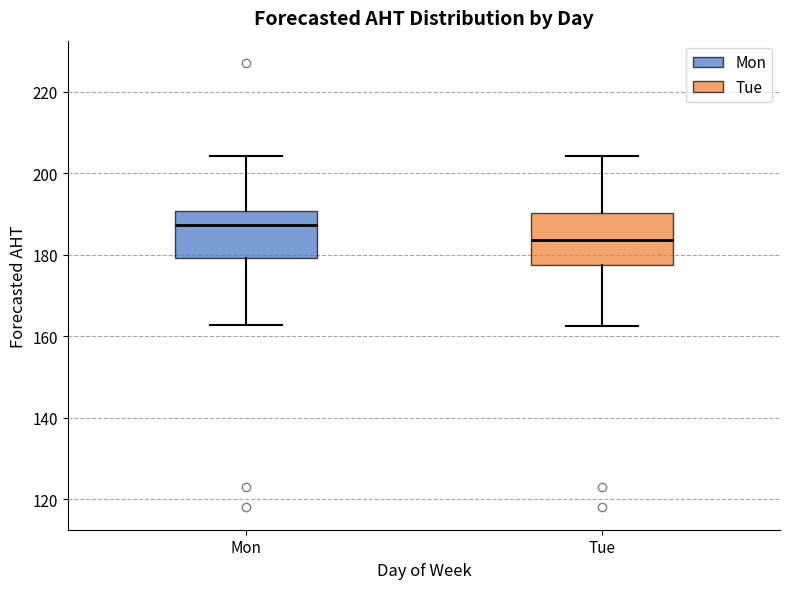

Reading left to right, transcribe this box plot: for each box, give where its median line is, the range the box spans, and where its two whiskers end, as read against the y-axis. The values are not printed on the chart, so give them approximately, as read against the axis.

Mon: median 188, box 180 to 190, whiskers 162 to 204
Tue: median 184, box 178 to 190, whiskers 162 to 204